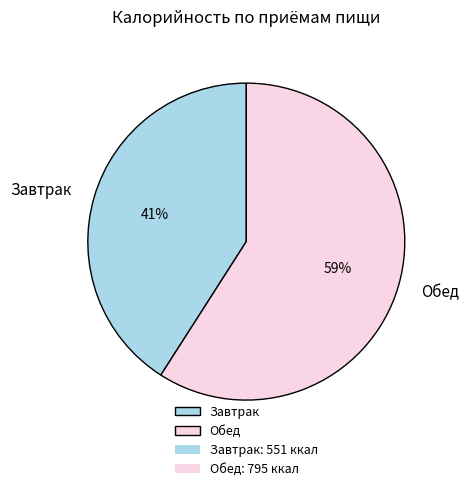

Is there a majority slice in this chart?

Yes